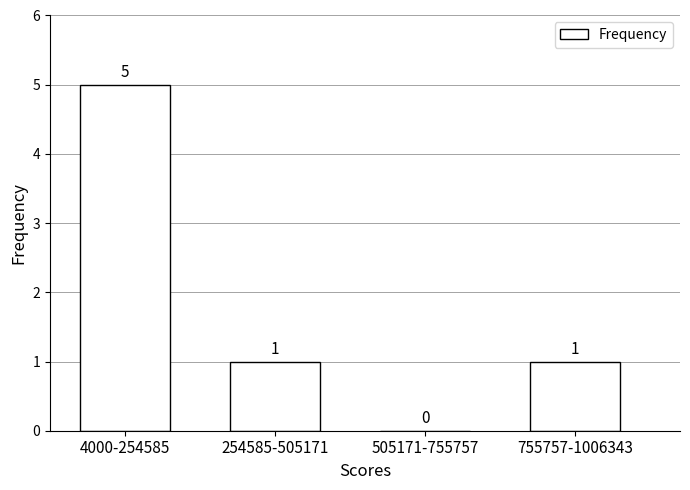

Reading left to right, list all the values displayed in this chart.

4000-254585=5	254585-505171=1	505171-755757=0	755757-1006343=1